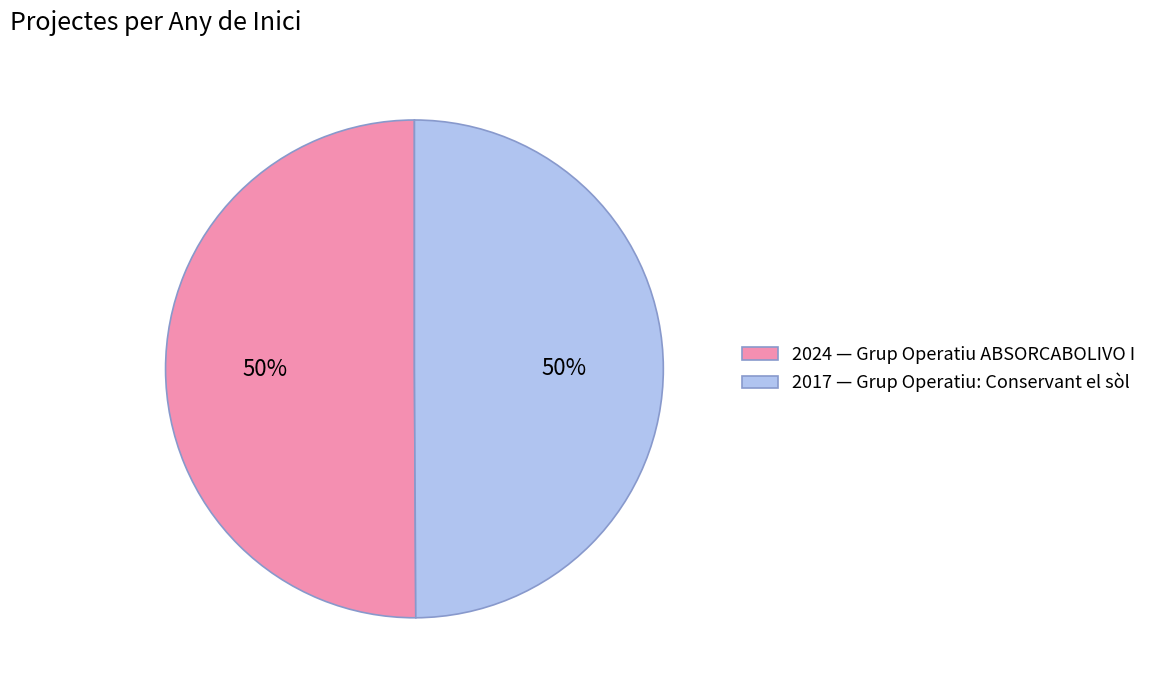

To the nearest percent, what percentage of the pie is 2024 — Grup Operatiu ABSORCABOLIVO I?

50%